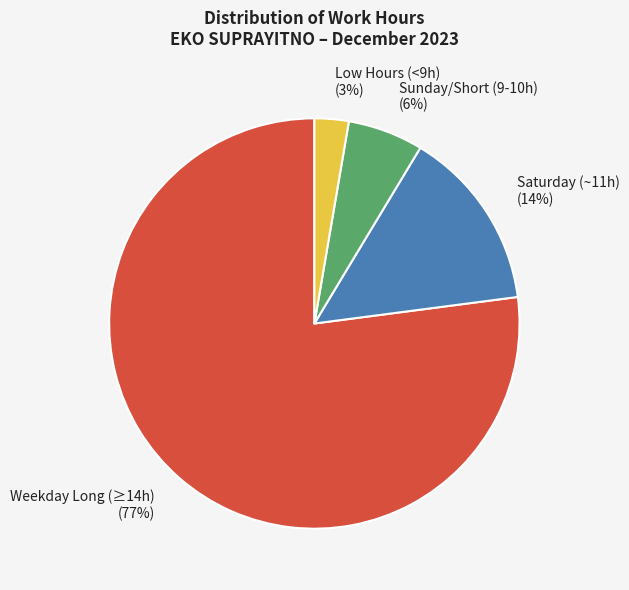

Is there a majority slice in this chart?

Yes